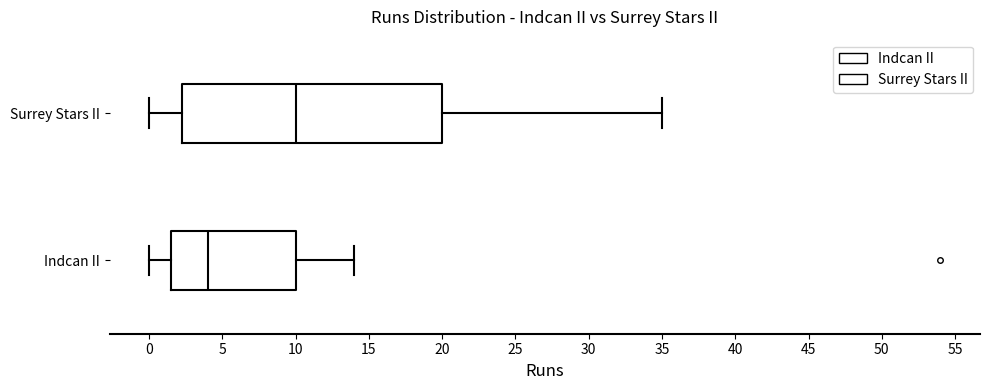

Reading bottom to top, read every box against the x-axis: the position of its median line, the range the box covers, and the ends of its whiskers. The values are not printed on the chart, so give them approximately, as read against the axis.

Indcan II: median 4.0, box 1.5 to 10.0, whiskers 0.0 to 14.0
Surrey Stars II: median 10.0, box 2.5 to 20.0, whiskers 0.0 to 35.0